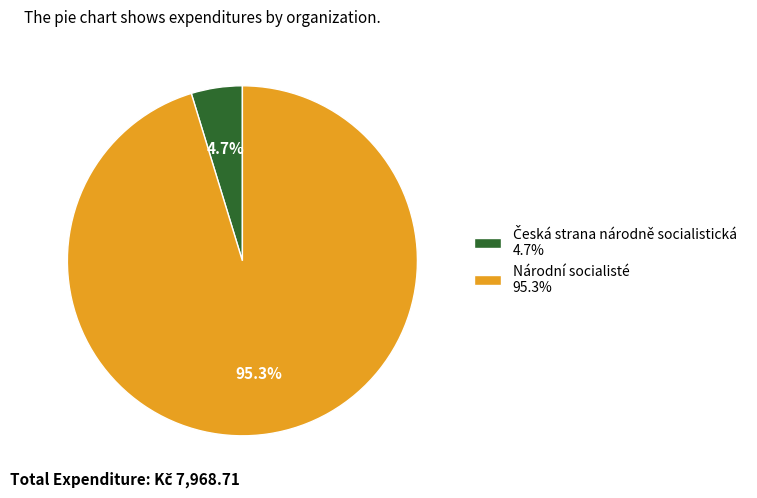

Which slice represents more than half of the pie?

Národní socialisté 95.3%